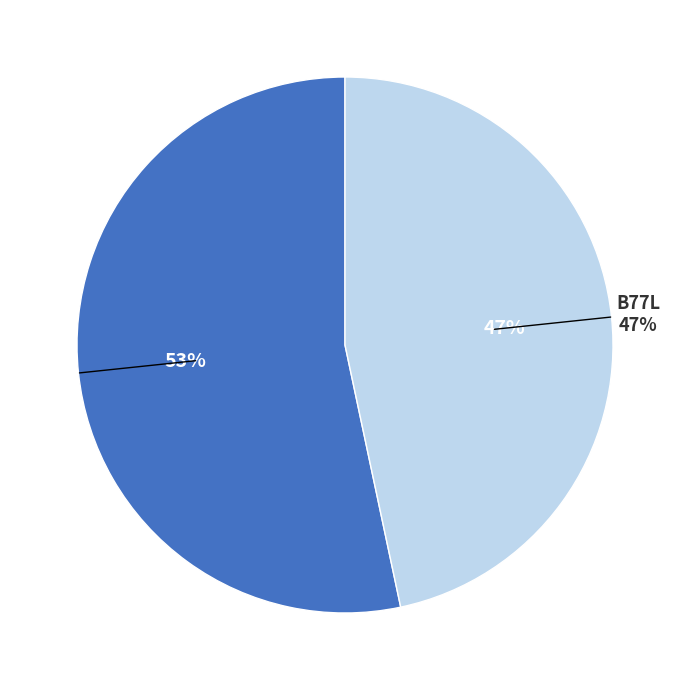

Which has a higher value, B744 or B77L?

B744